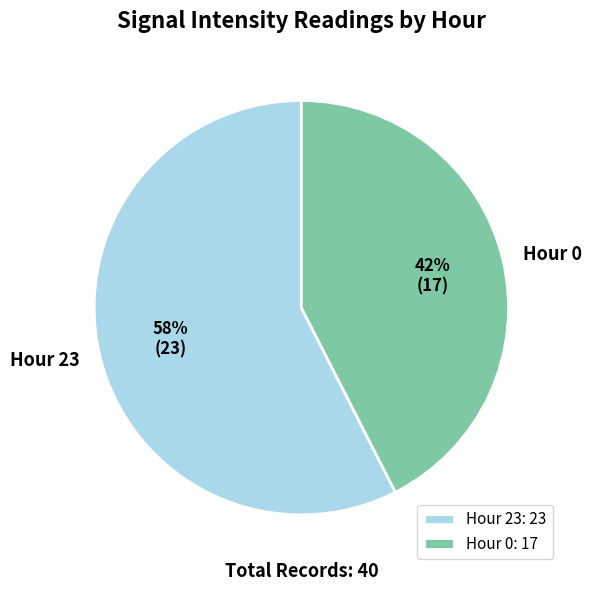

What is the ratio of the value at Hour 23 to the value at Hour 0?

1.4